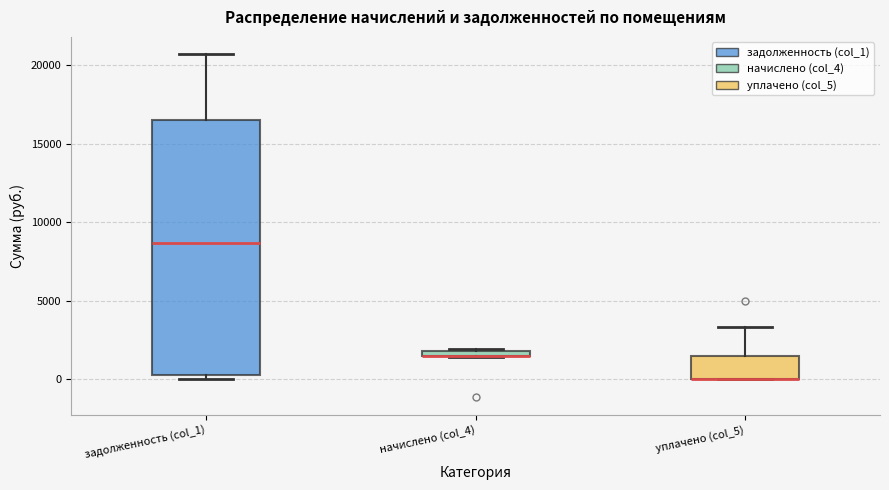

Which box is the tallest, from its lower edge to its upper edge?

задолженность (col_1)